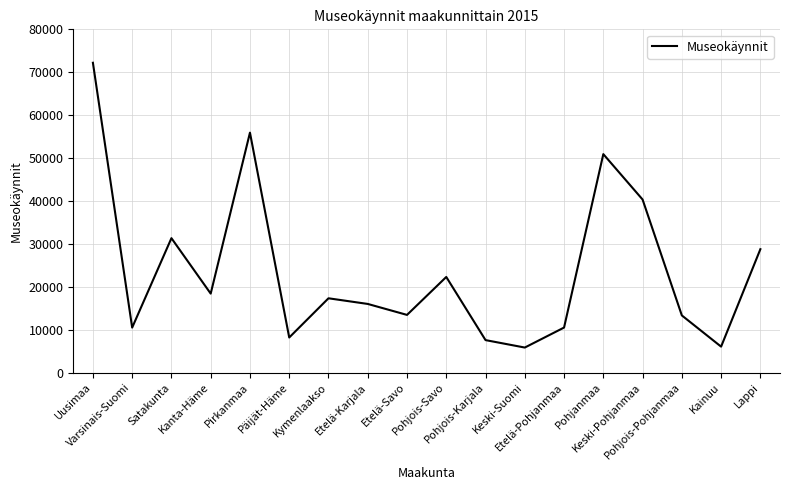

What is the maximum value shown in the chart?

72206